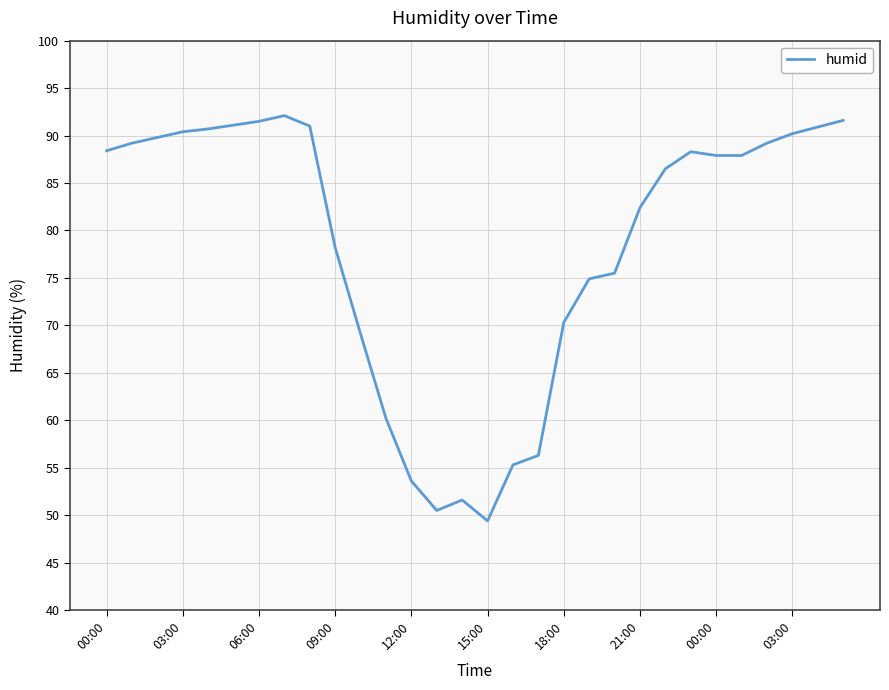

What is the minimum value shown in the chart?

49.4